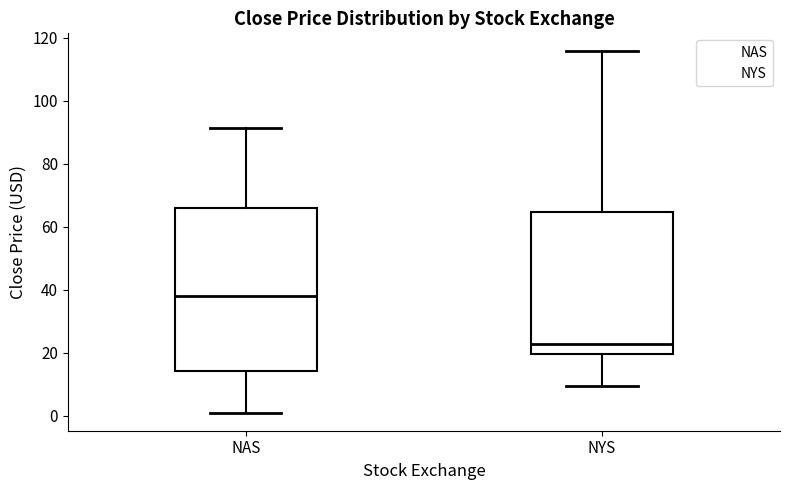

Comparing the boxes themselves (not the whiskers), which one is the tallest?

NAS